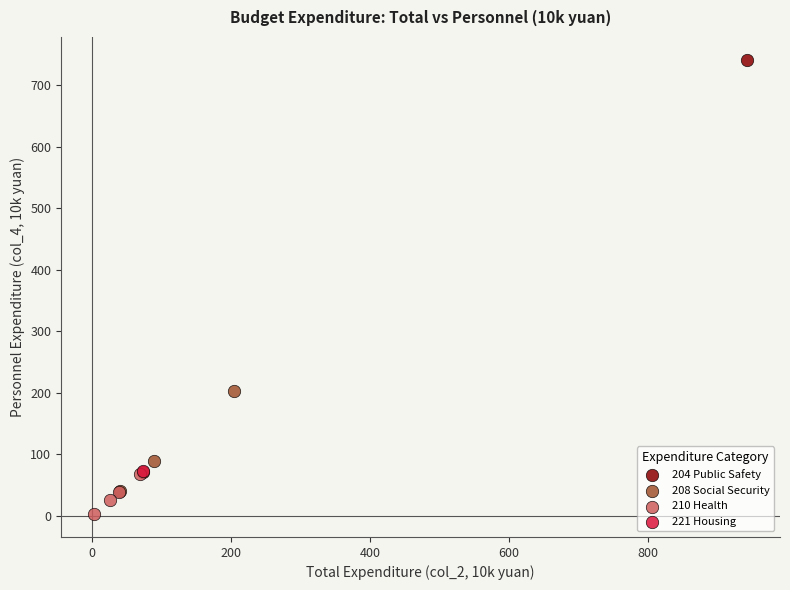

Which series contains the highest Y value?

204 Public Safety